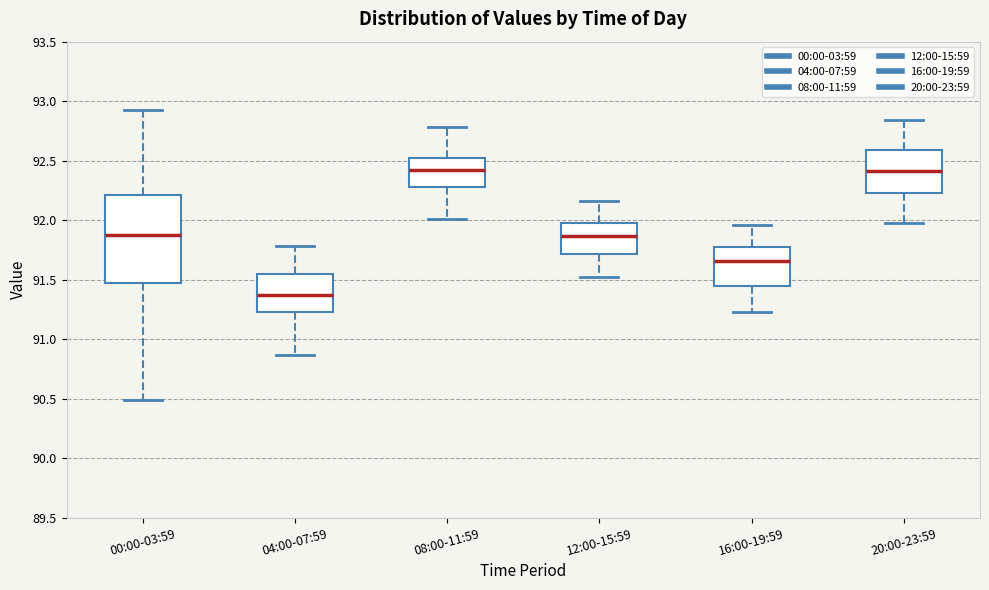

Which box has the lowest median line?

04:00-07:59